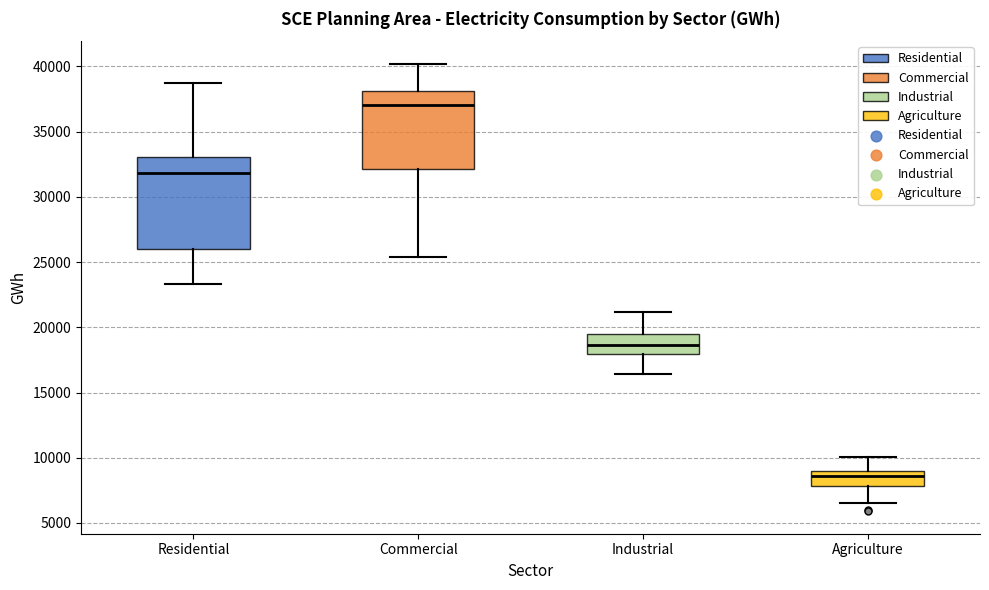

Reading left to right, transcribe this box plot: for each box, give where its median line is, the range the box spans, and where its two whiskers end, as read against the y-axis. The values are not printed on the chart, so give them approximately, as read against the axis.

Residential: median 32000, box 26000 to 33000, whiskers 23500 to 38500
Commercial: median 37000, box 32000 to 38000, whiskers 25500 to 40000
Industrial: median 18500, box 18000 to 19500, whiskers 16500 to 21000
Agriculture: median 8500, box 8000 to 9000, whiskers 6500 to 10000